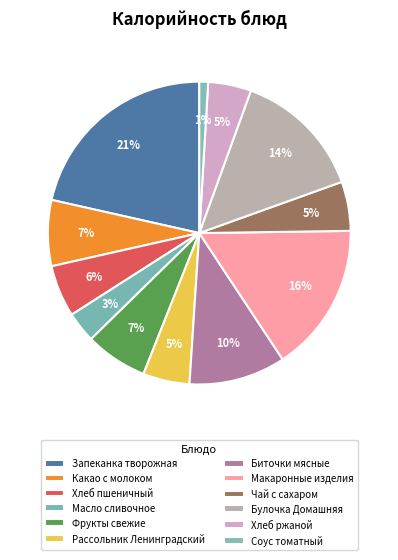

Between Хлеб пшеничный and Какао с молоком, which is larger?

Какао с молоком